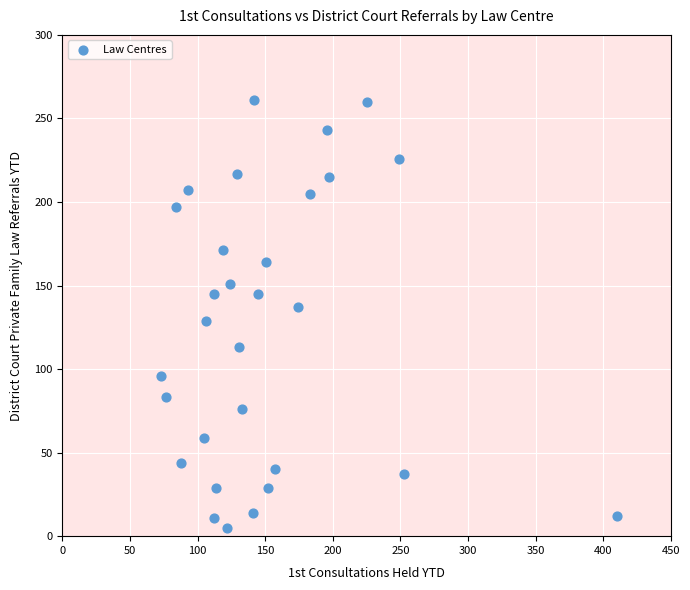

What is the range of Y values (max minus min)?

256